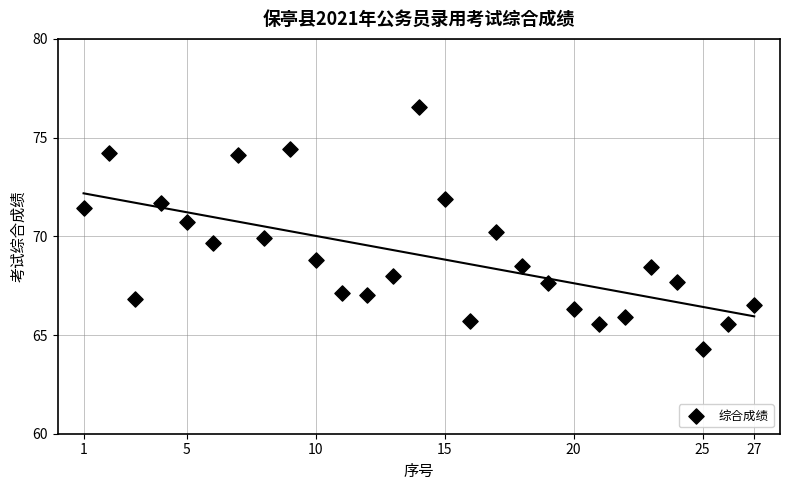

What is the range of Y values (max minus min)?

12.3